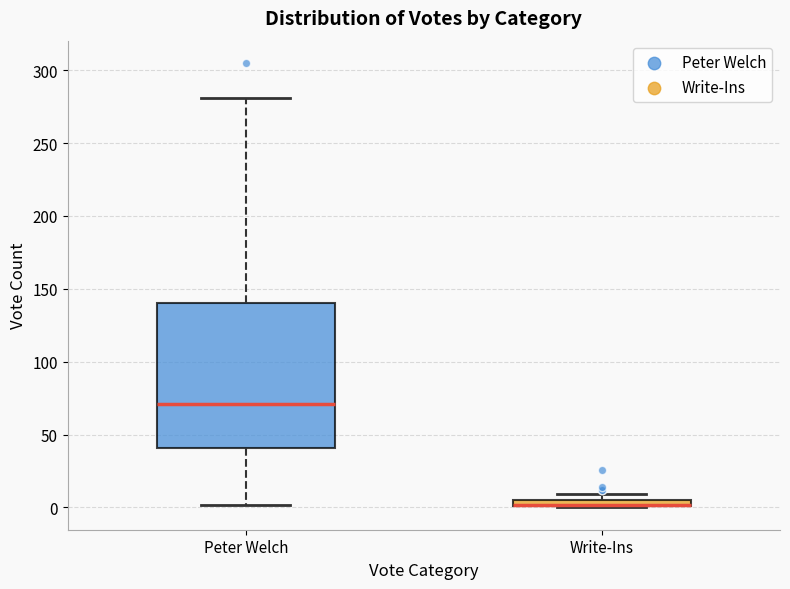

Where is the lower edge of the box for Peter Welch on the y-axis? The values are not printed on the chart, so give them approximately, as read against the axis.

40